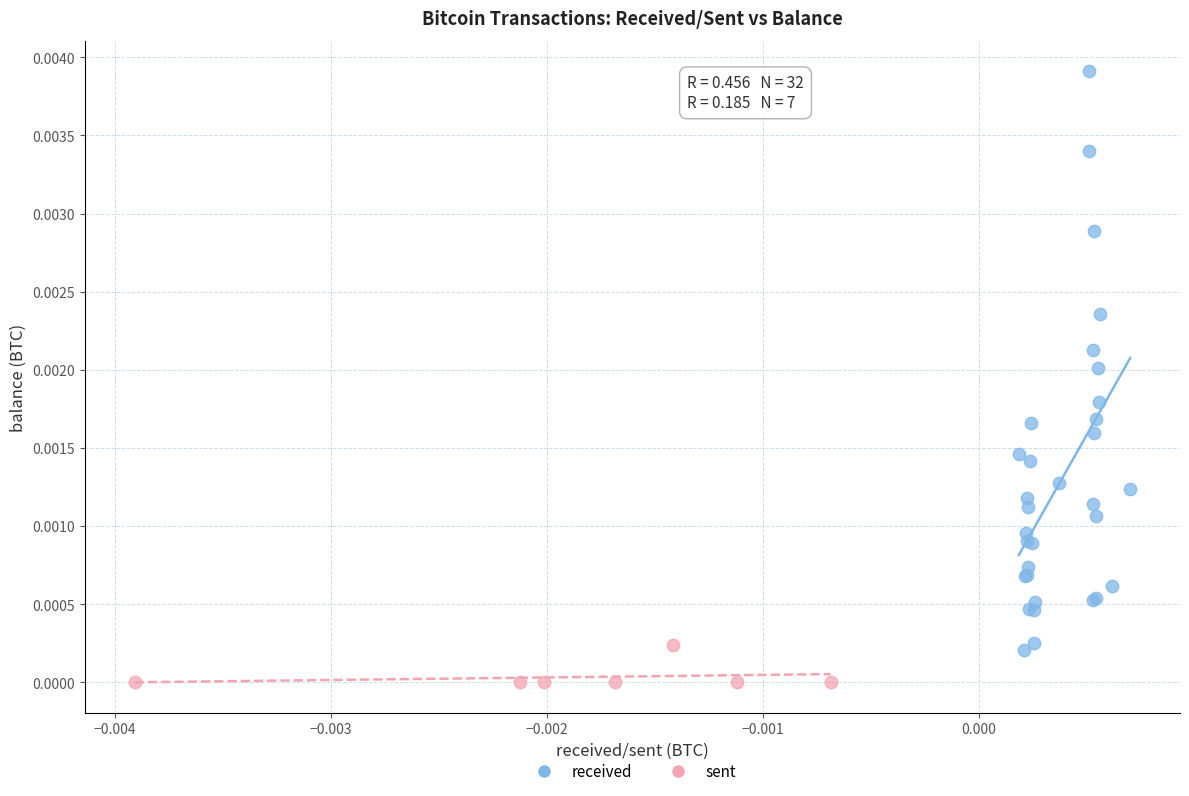

Which series contains the highest Y value?

received